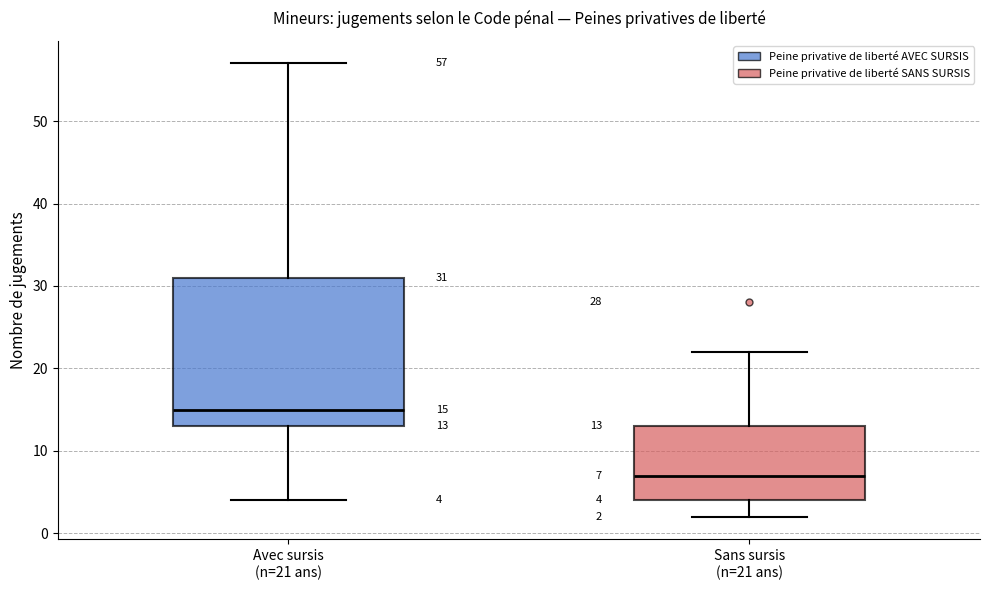

Which box is the tallest, from its lower edge to its upper edge?

Avec sursis (n=21 ans)